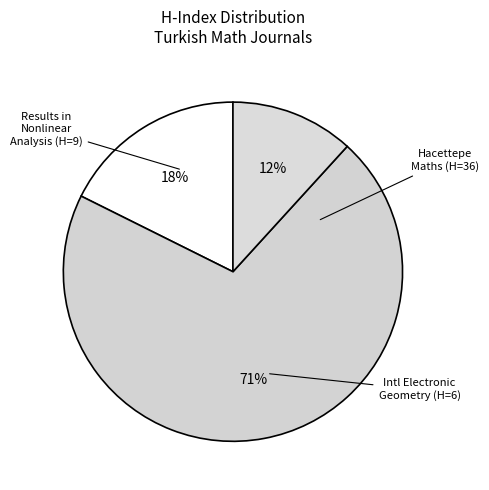

How many segments does this pie chart have?

3